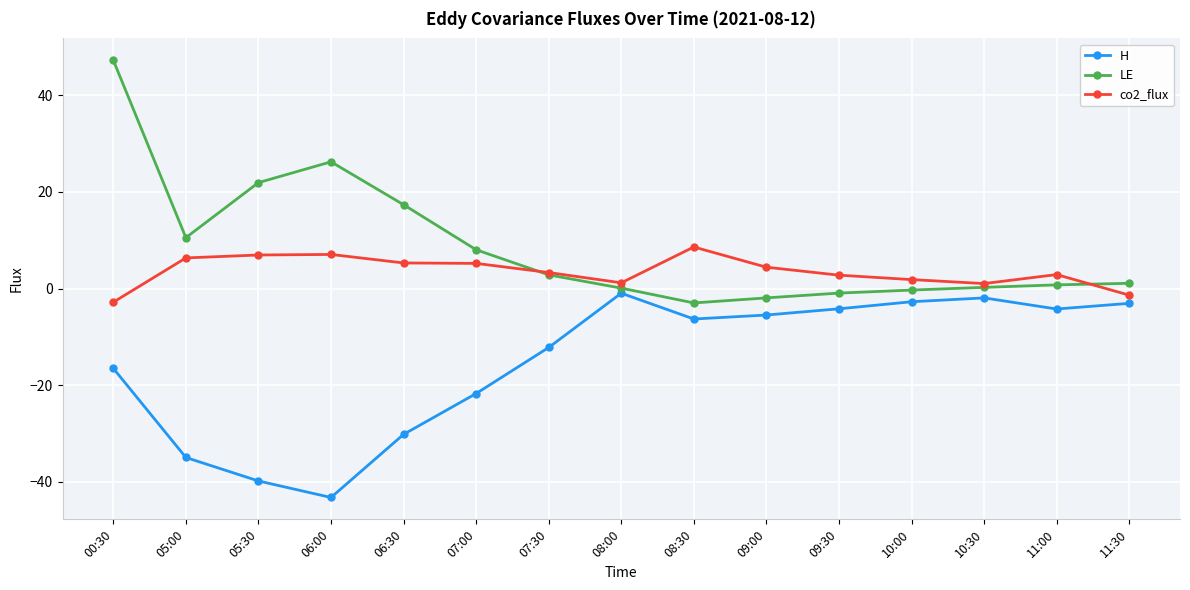

Does the chart display data point markers on the line(s)?

Yes